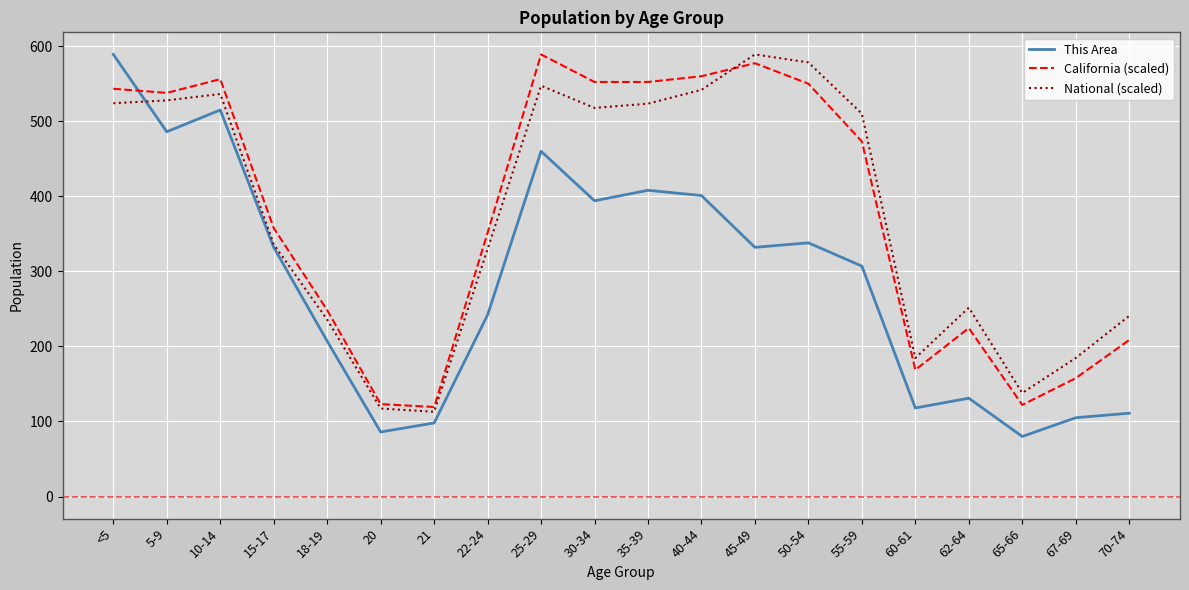

Which series has the widest spread of values?

This Area